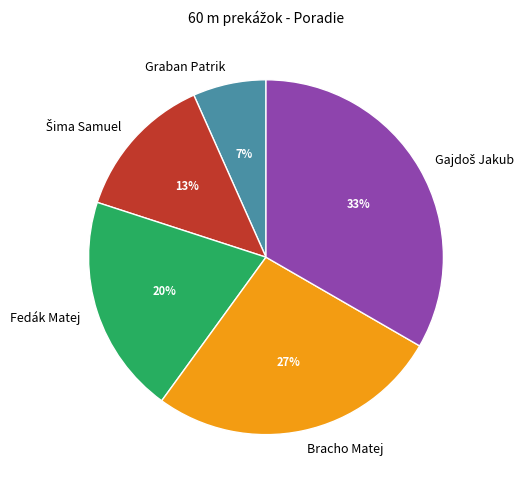

To the nearest percent, what is the difference between the Bracho Matej and Fedák Matej slice percentages?

7%